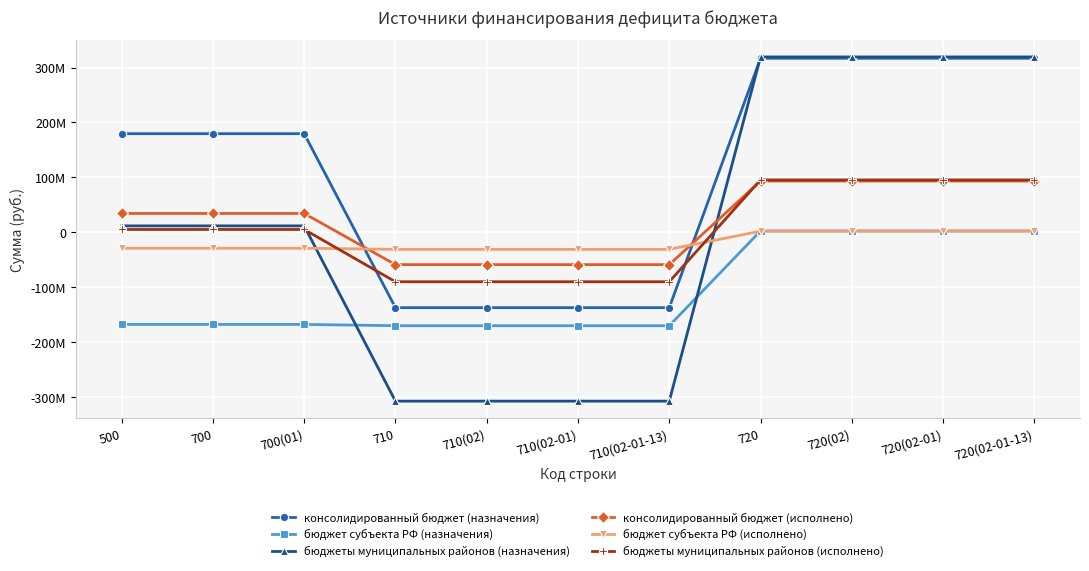

Reading right to left, list all the values displayed in this chart.

консолидированный бюджет (назначения): 720(02-01-13)=316869700.0	720(02-01)=316869700.0	720(02)=316869700.0	720=316869700.0	710(02-01-13)=-137386300.0	710(02-01)=-137386300.0	710(02)=-137386300.0	710=-137386300.0	700(01)=179483400.0	700=179483400.0	500=179483400.0
бюджет субъекта РФ (назначения): 720(02-01-13)=2368000.0	720(02-01)=2368000.0	720(02)=2368000.0	720=2368000.0	710(02-01-13)=-170255100.0	710(02-01)=-170255100.0	710(02)=-170255100.0	710=-170255100.0	700(01)=-167887100.0	700=-167887100.0	500=-167887100.0
бюджеты муниципальных районов (назначения): 720(02-01-13)=319237700.0	720(02-01)=319237700.0	720(02)=319237700.0	720=319237700.0	710(02-01-13)=-307641400.0	710(02-01)=-307641400.0	710(02)=-307641400.0	710=-307641400.0	700(01)=11596300.0	700=11596300.0	500=11596300.0
консолидированный бюджет (исполнено): 720(02-01-13)=93220620.3	720(02-01)=93220620.3	720(02)=93220620.3	720=93220620.3	710(02-01-13)=-58987707.5	710(02-01)=-58987707.5	710(02)=-58987707.5	710=-58987707.5	700(01)=34232912.8	700=34232912.8	500=34232912.8
бюджет субъекта РФ (исполнено): 720(02-01-13)=2009924.0	720(02-01)=2009924.0	720(02)=2009924.0	720=2009924.0	710(02-01-13)=-31196332.9	710(02-01)=-31196332.9	710(02)=-31196332.9	710=-31196332.9	700(01)=-29186408.9	700=-29186408.9	500=-29186408.9
бюджеты муниципальных районов (исполнено): 720(02-01-13)=95230544.3	720(02-01)=95230544.3	720(02)=95230544.3	720=95230544.3	710(02-01-13)=-90184040.3	710(02-01)=-90184040.3	710(02)=-90184040.3	710=-90184040.3	700(01)=5046504.0	700=5046504.0	500=5046504.0